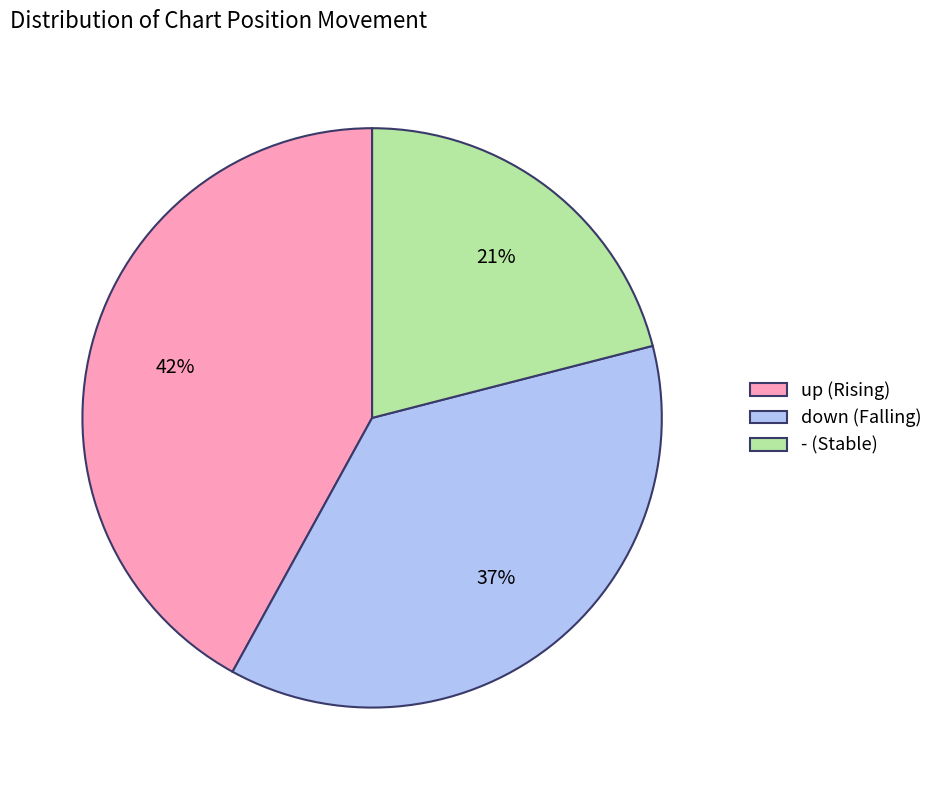

Approximately how many times larger is the value at up compared to down?

1.1